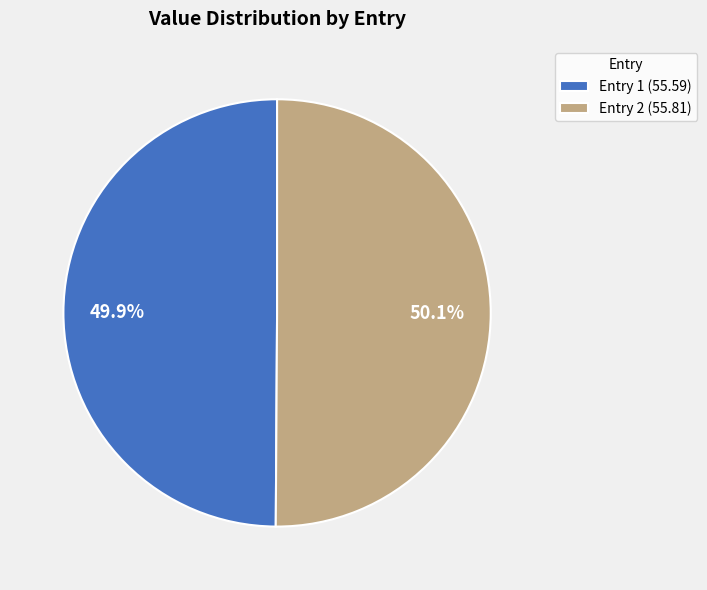

Is there a majority slice in this chart?

Yes